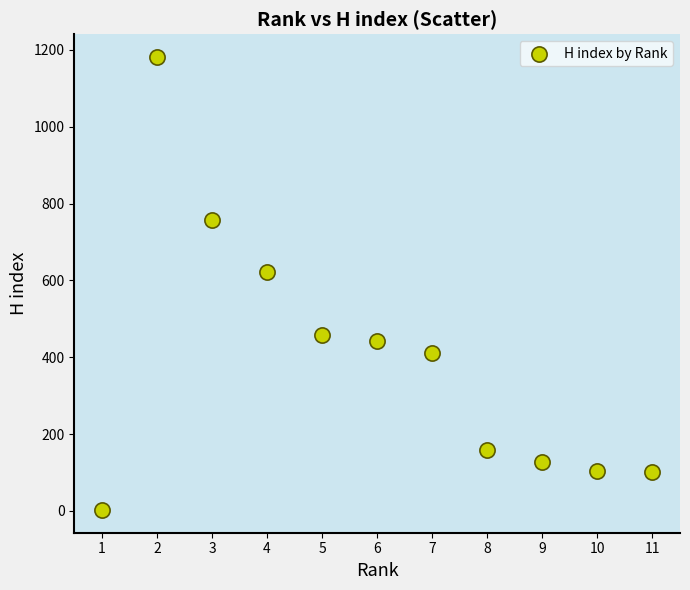

What is the range of X values (max minus min)?

10